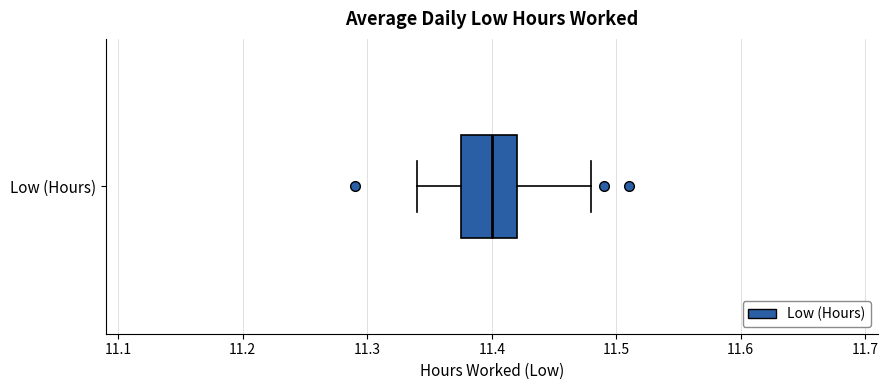

Where does the left whisker of the box for Low (Hours) end on the x-axis? The values are not printed on the chart, so give them approximately, as read against the axis.

11.34